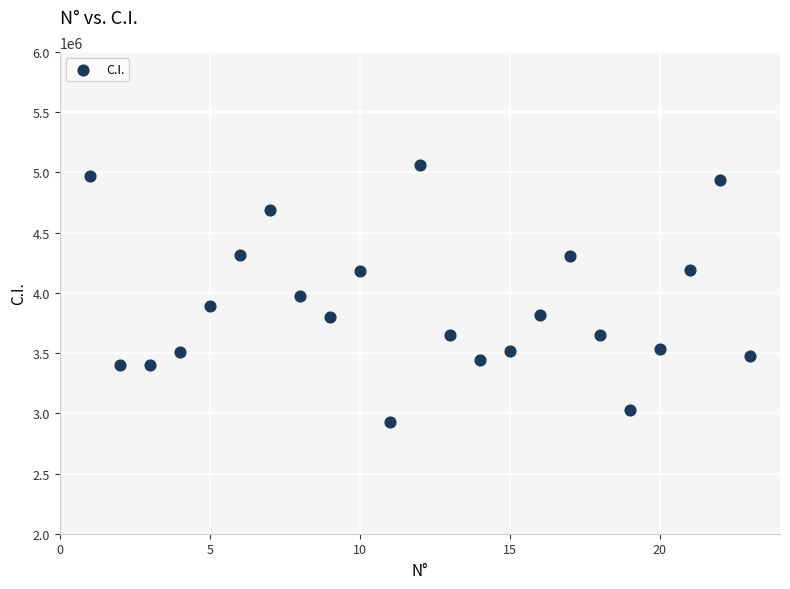

What is the range of X values (max minus min)?

22